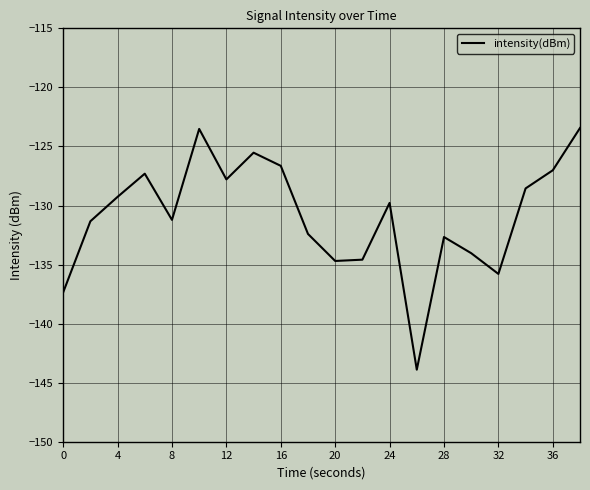

What is the difference between the maximum and minimum values?

20.5